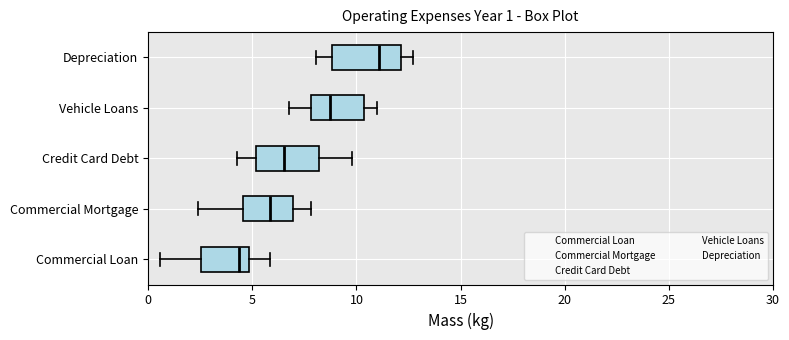

Which box has the furthest to the left median line?

Commercial Loan